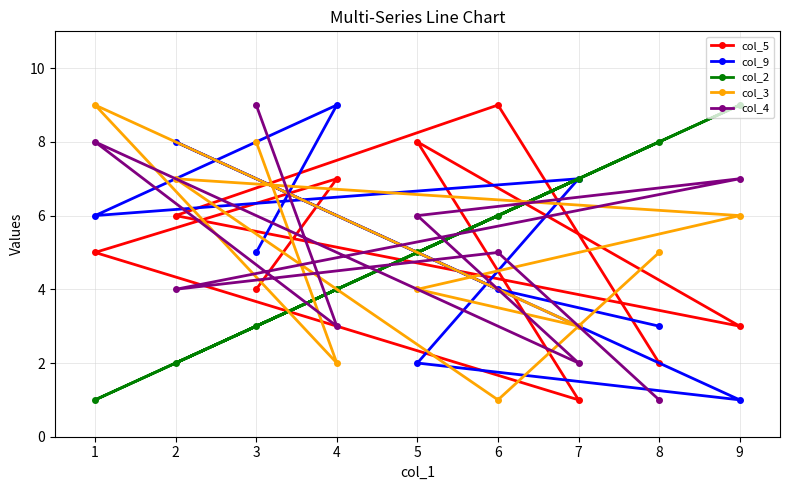

How many interior local valleys does the col_4 series have?

3